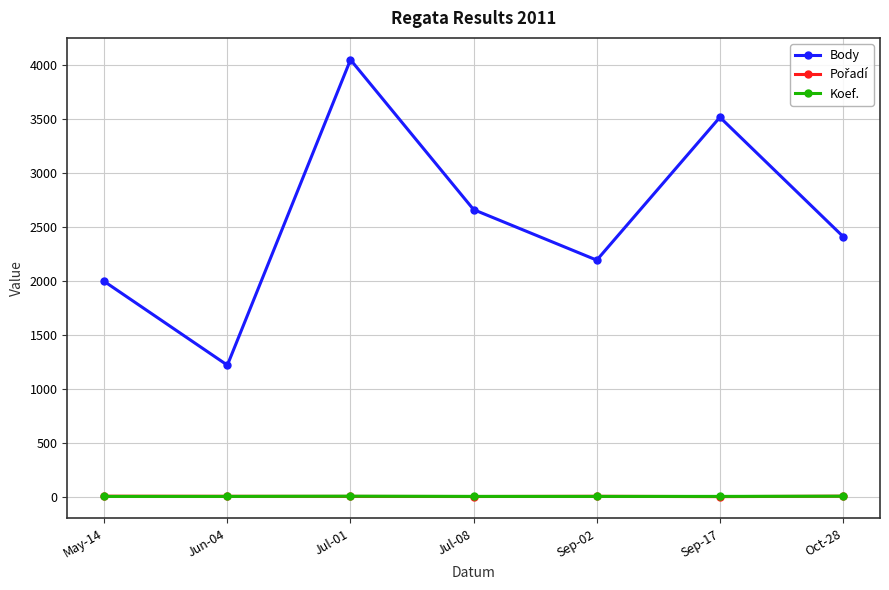

What is the value of the Body point at the 2nd from the left?

1220